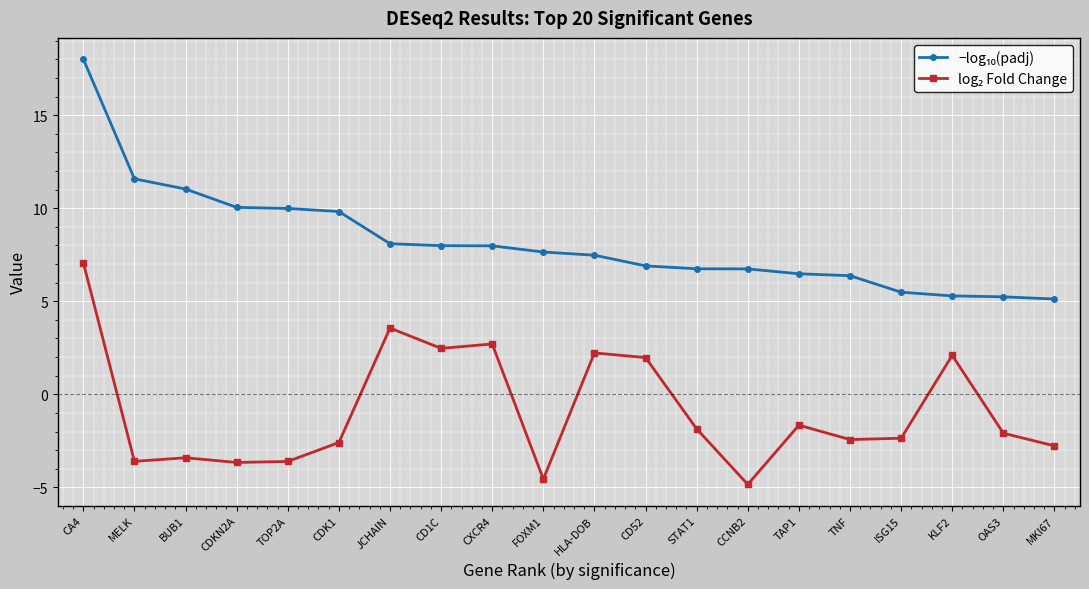

What is the minimum value shown in the chart?

-4.8